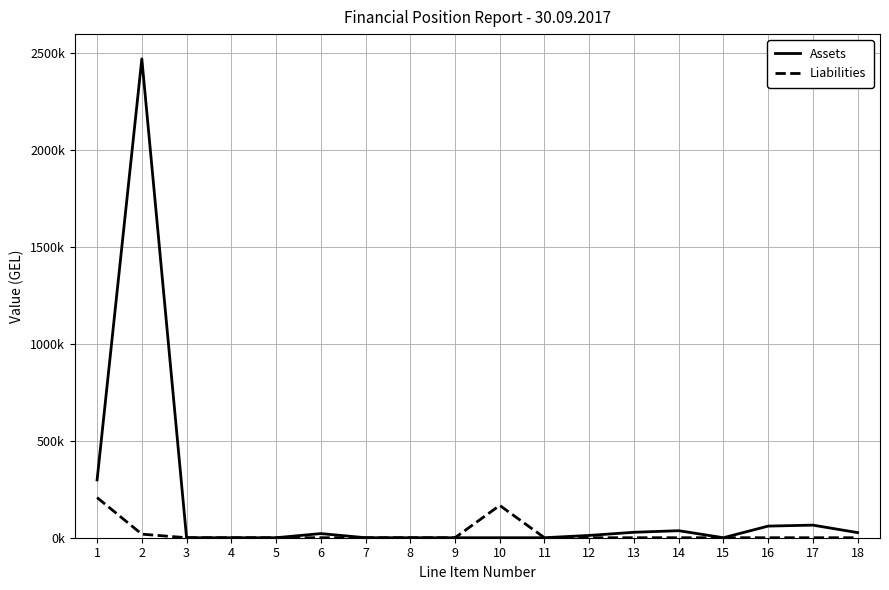

Does the chart display data point markers on the line(s)?

No